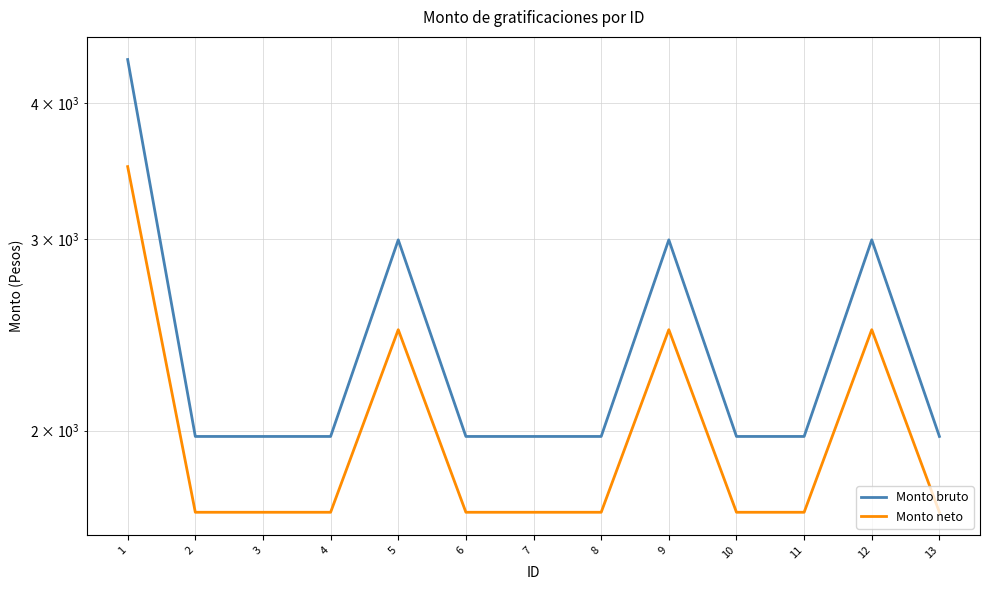

List the labels in order of Monto bruto value, largest first.

1, 5, 9, 12, 2, 3, 4, 6, 7, 8, 10, 11, 13